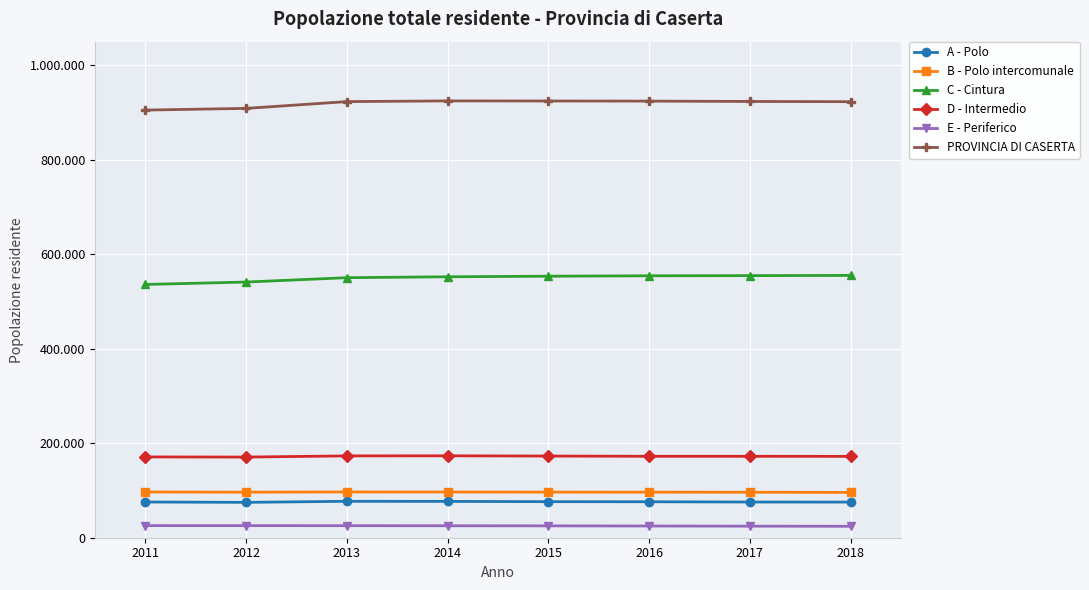

Does the chart have visible grid lines?

Yes